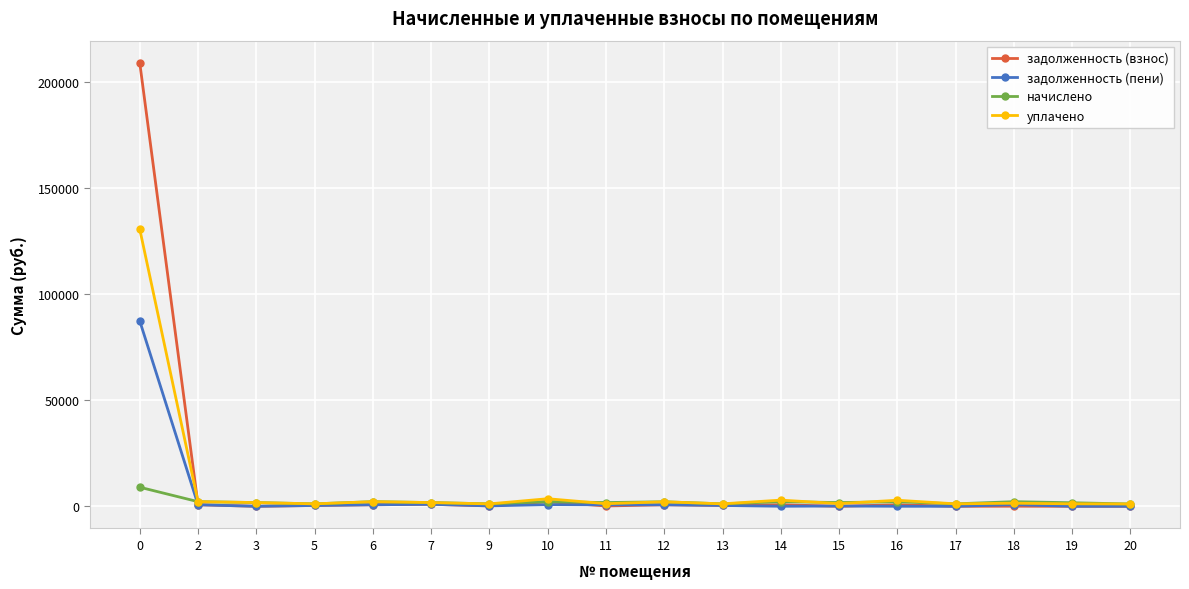

Does the chart display data point markers on the line(s)?

Yes